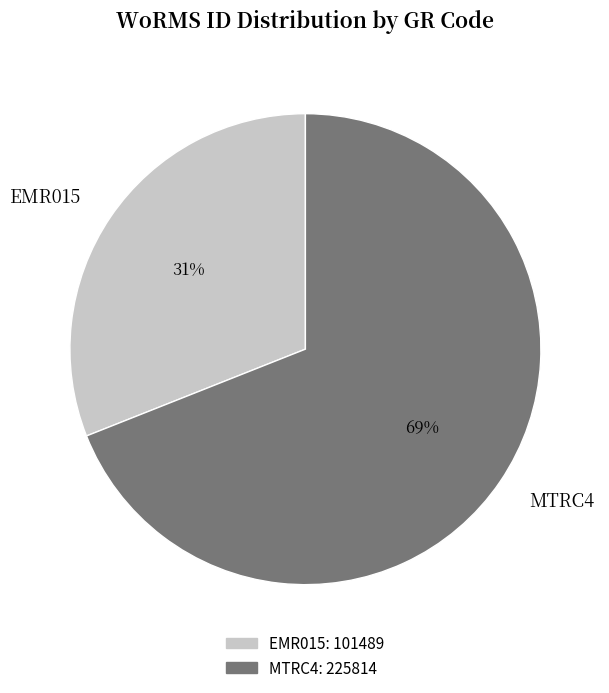

To the nearest percent, what portion does MTRC4 represent?

69%